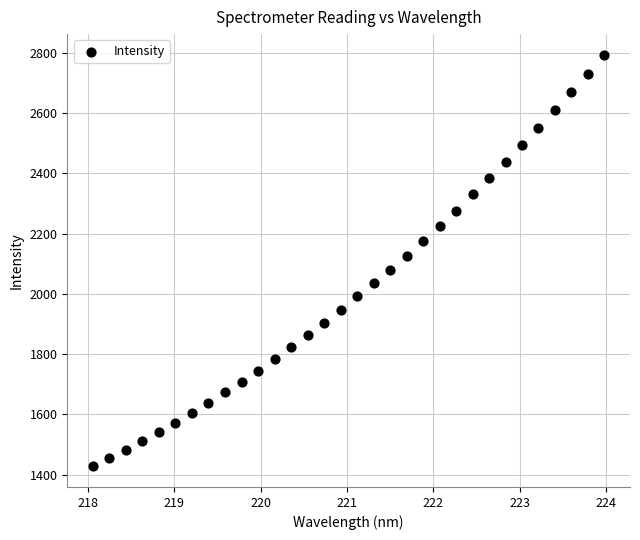

What is the range of Y values (max minus min)?

1366.3